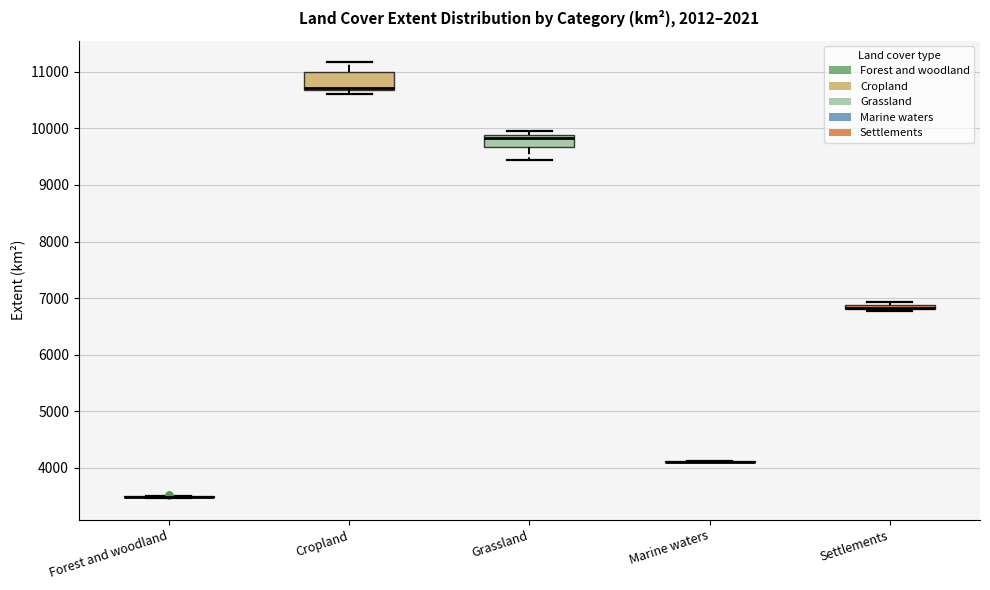

Comparing the boxes themselves (not the whiskers), which one is the tallest?

Cropland